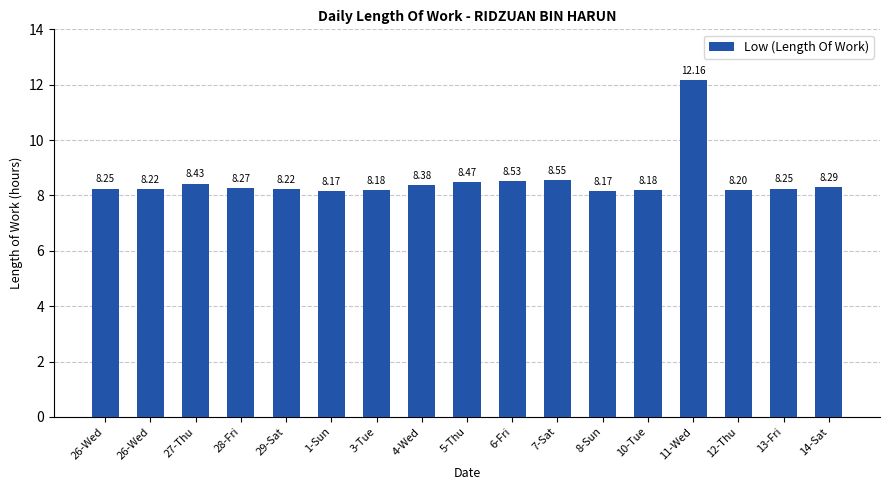

Reading left to right, list all the values displayed in this chart.

26-Wed=8.2	26-Wed=8.2	27-Thu=8.4	28-Fri=8.3	29-Sat=8.2	1-Sun=8.2	3-Tue=8.2	4-Wed=8.4	5-Thu=8.5	6-Fri=8.5	7-Sat=8.6	8-Sun=8.2	10-Tue=8.2	11-Wed=12.2	12-Thu=8.2	13-Fri=8.2	14-Sat=8.3